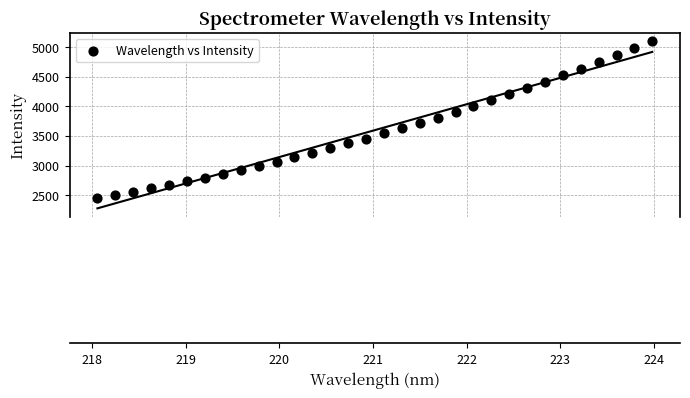

What is the range of X values (max minus min)?

5.9